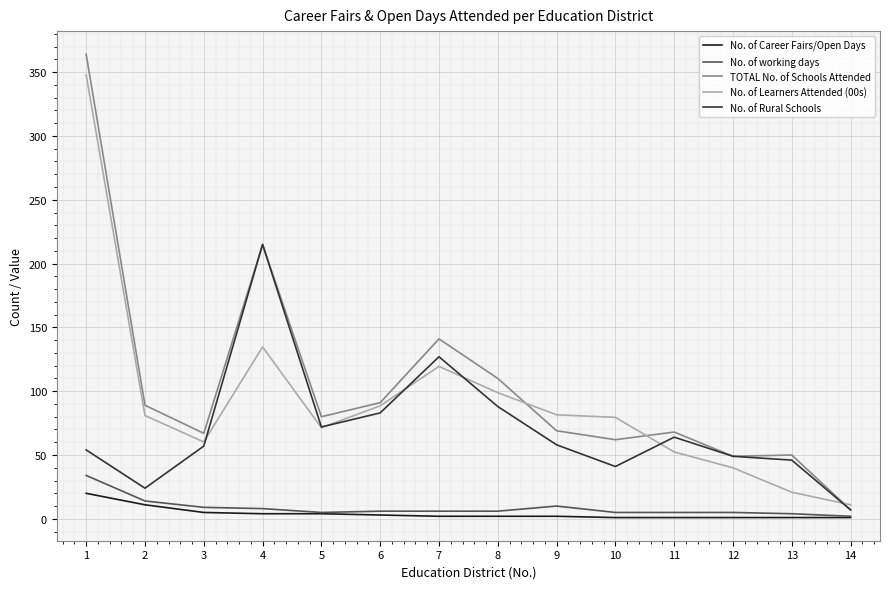

What is the highest value of the No. of Learners Attended (00s) series?

347.8